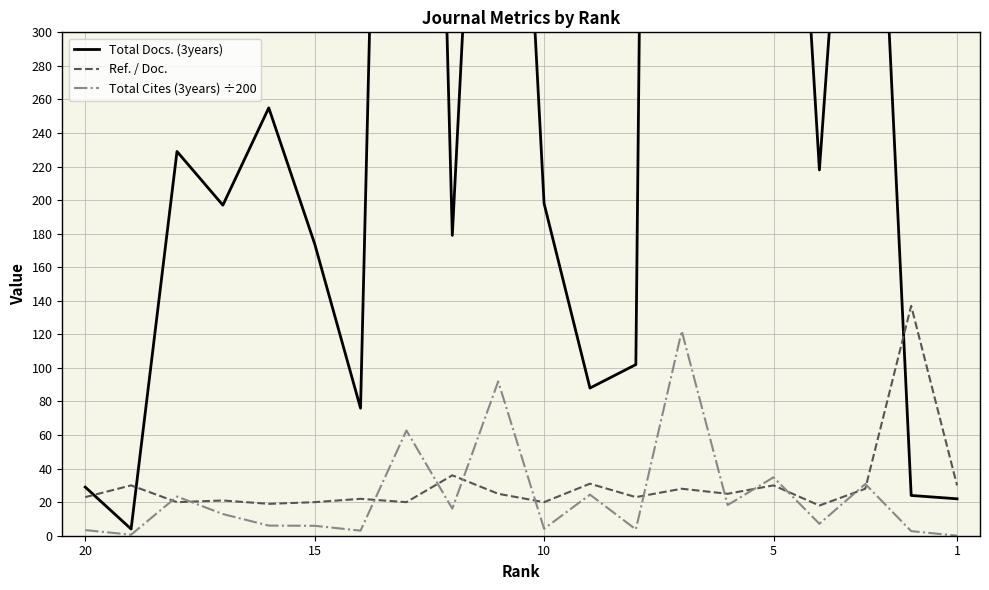

Is this an area chart (filled region under the line)?

No